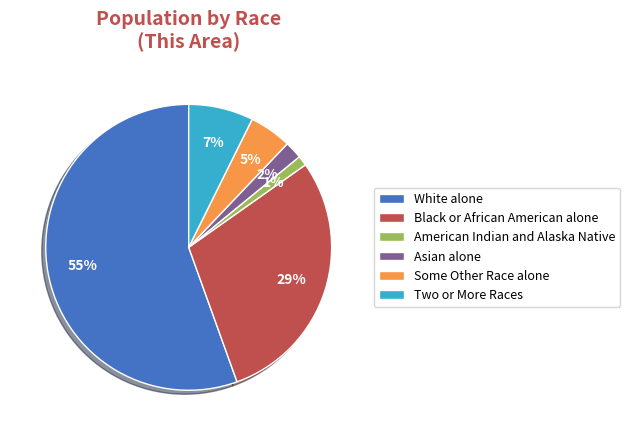

To the nearest percent, what is the average slice percentage?

17%